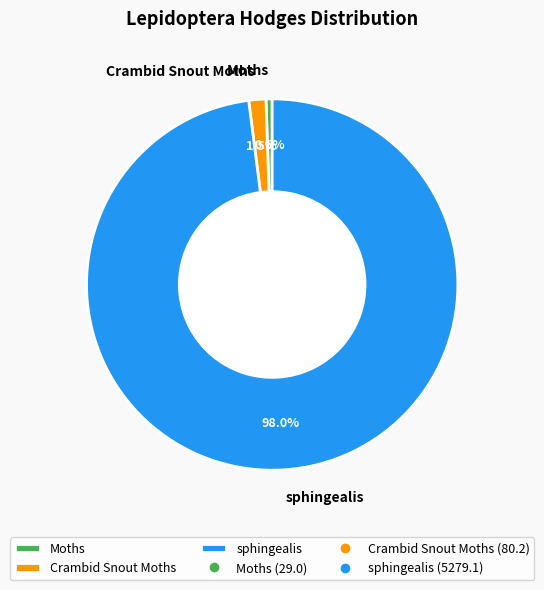

How many slices are in this pie chart?

3